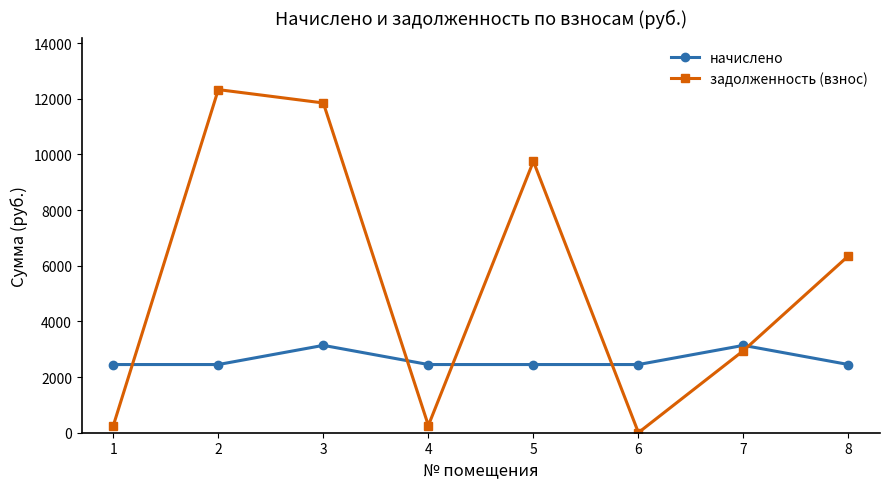

Rank the series by their maximum value, from lowest to highest.

начислено, задолженность (взнос)